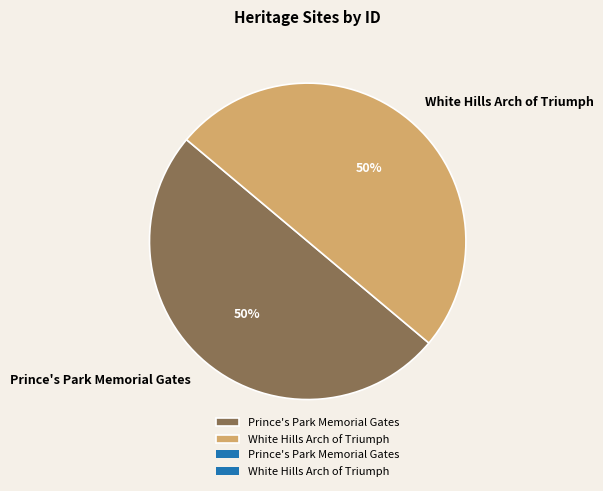

What percentage is the Prince's Park Memorial Gates slice, to the nearest percent?

50%